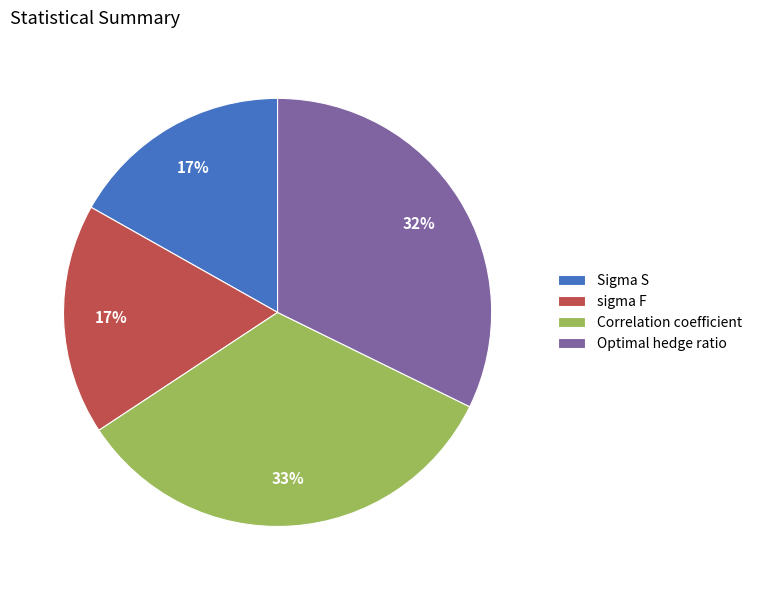

Do Optimal hedge ratio and Sigma S together represent more than half of the pie?

No